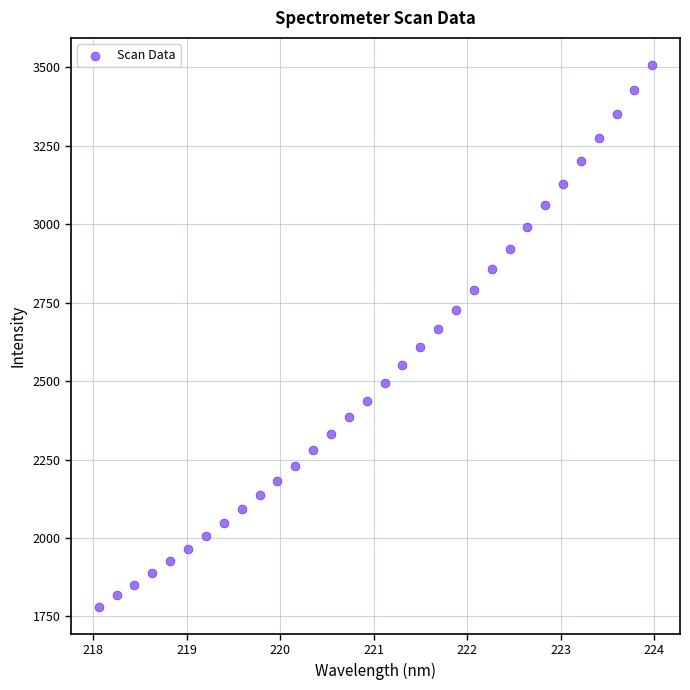

What is the range of X values (max minus min)?

5.9